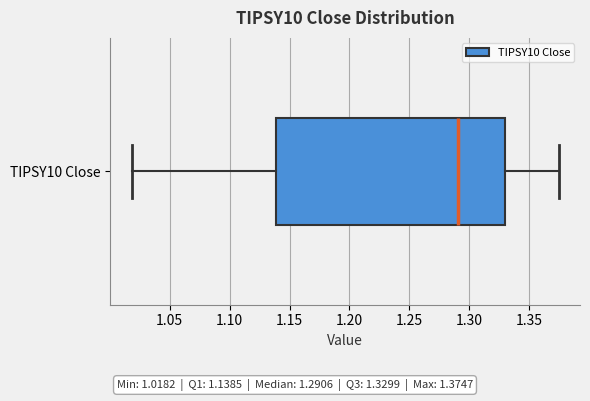

Where is the left edge of the box for TIPSY10 Close on the x-axis? The values are not printed on the chart, so give them approximately, as read against the axis.

1.140